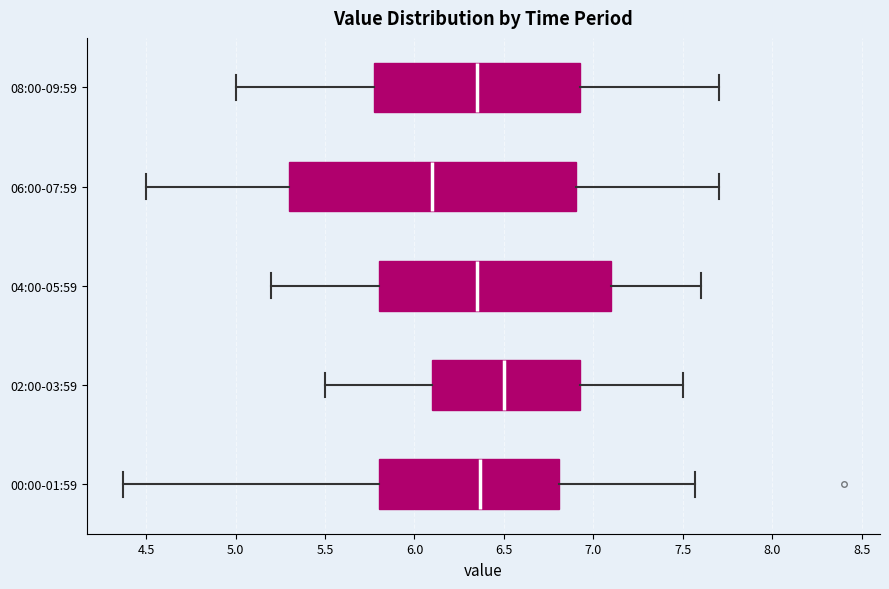

Where does the median line of the box for 02:00-03:59 sit on the x-axis? The values are not printed on the chart, so give them approximately, as read against the axis.

6.50